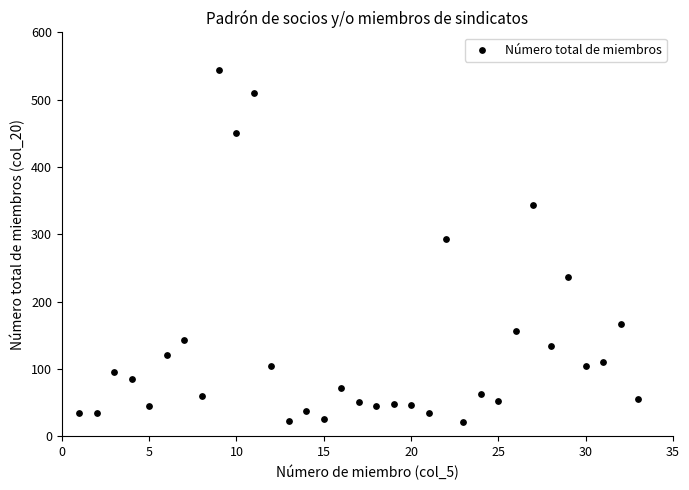

What is the range of Y values (max minus min)?

523